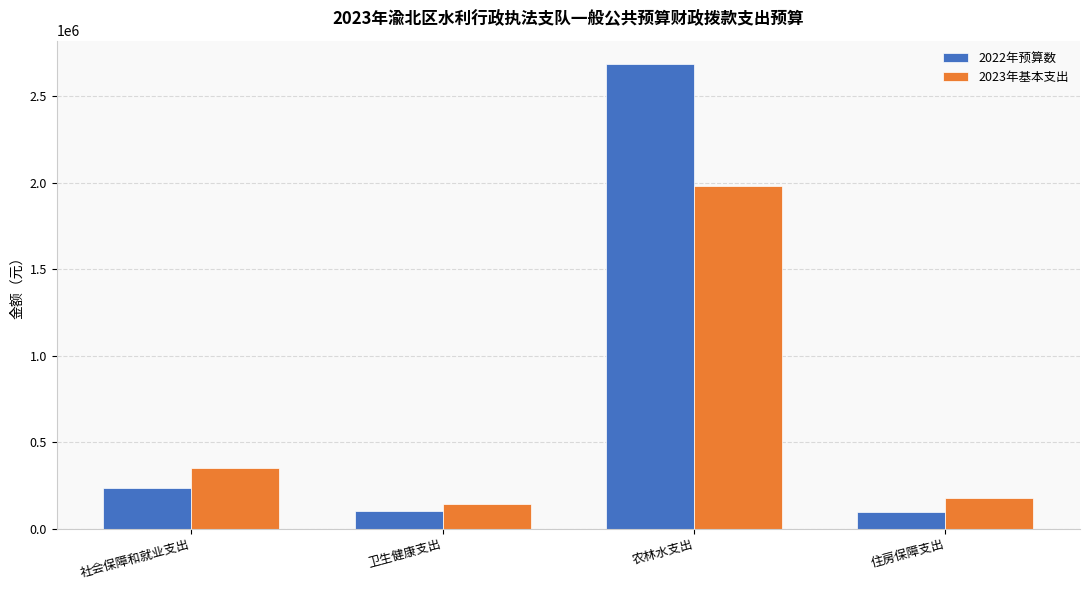

What is the difference between the highest and lowest values at 社会保障和就业支出?

120348.7